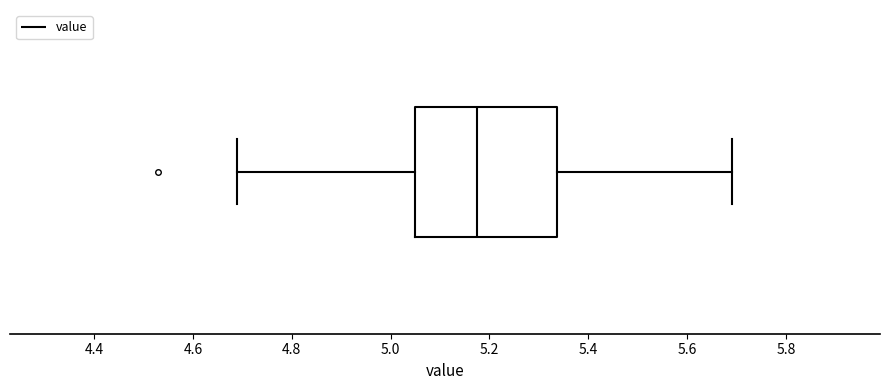

Transcribe this box plot: give where the median line is, the range the box spans, and where the two whiskers end, as read against the x-axis. The values are not printed on the chart, so give them approximately, as read against the axis.

median 5.18, box 5.06 to 5.34, whiskers 4.70 to 5.70